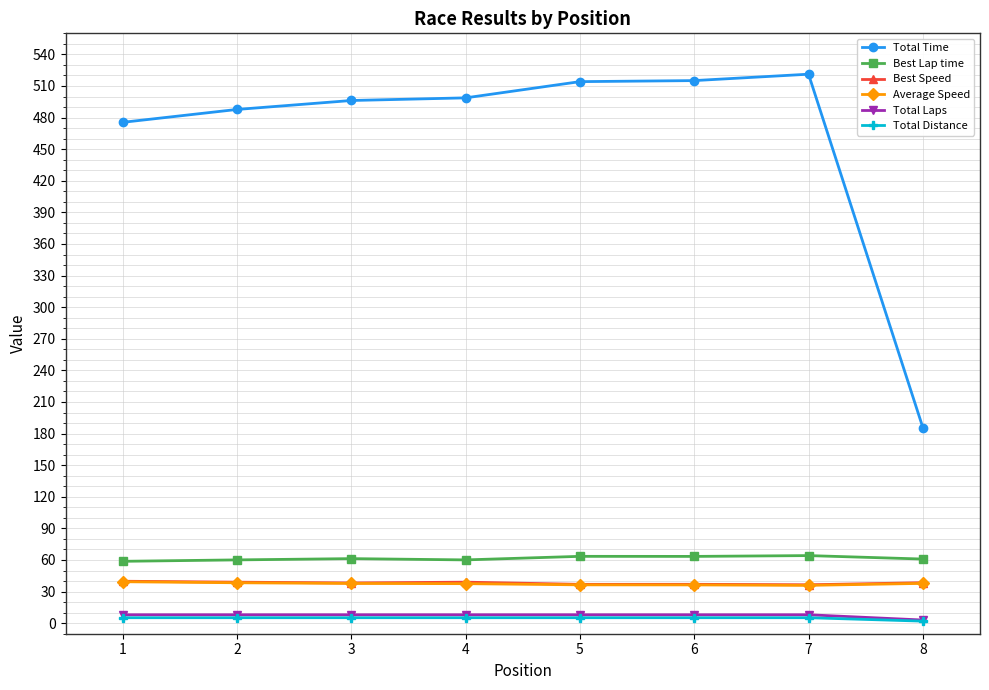

Is the value of Total Distance at 7 greater than the value of Best Lap time at 2?

No